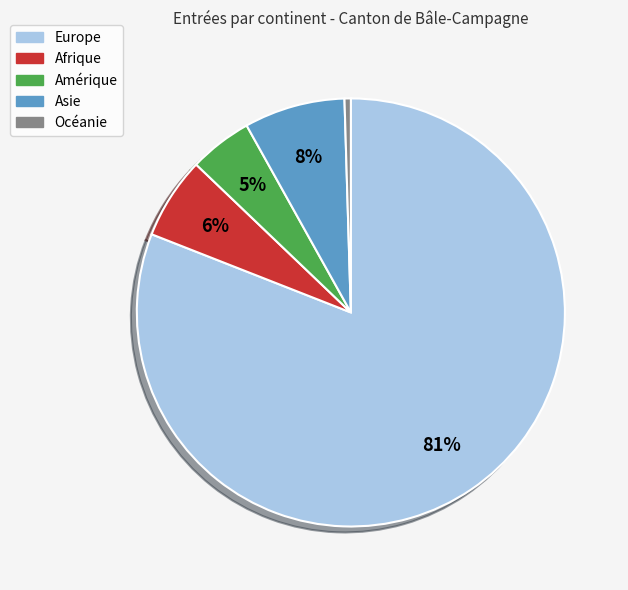

Count the number of slices in the pie.

5